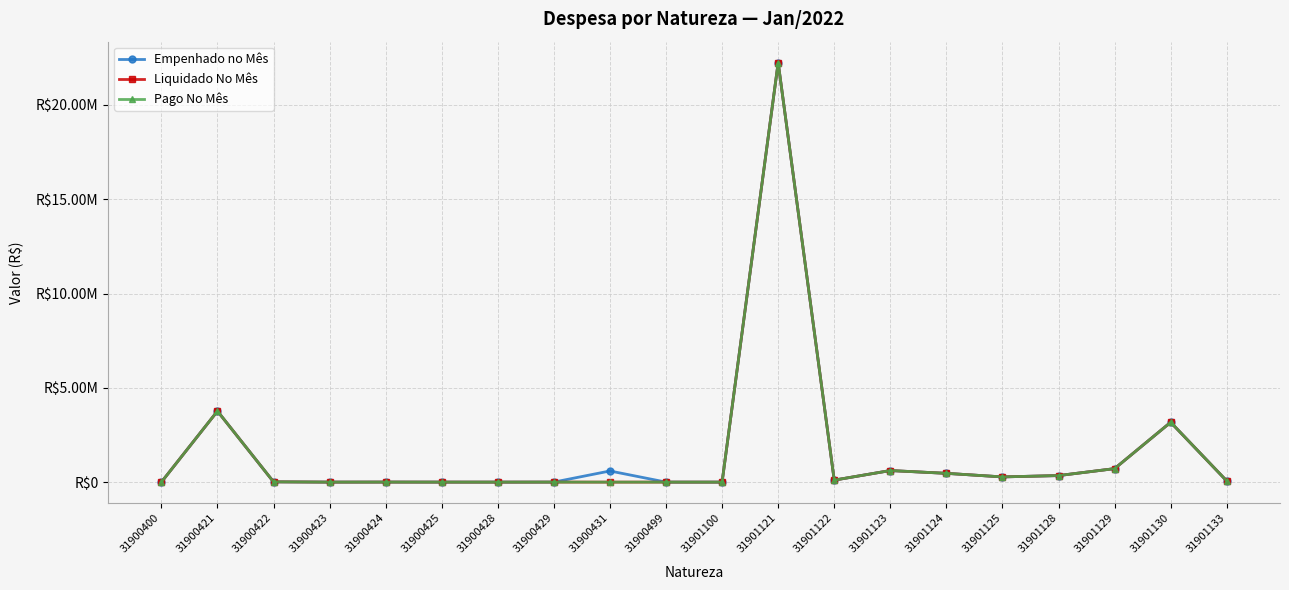

Is this an area chart (filled region under the line)?

No